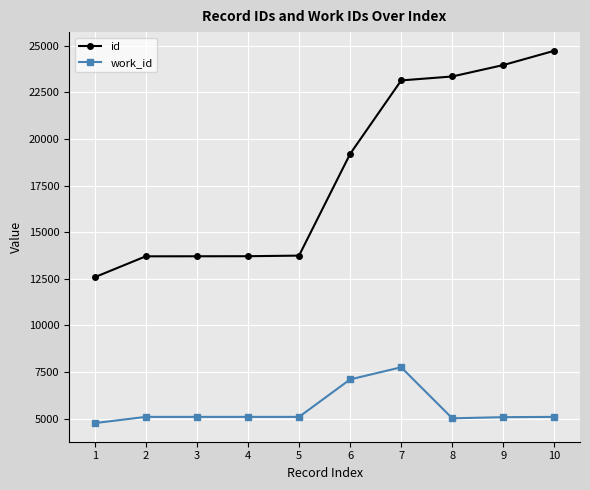

True or false: id and work_id intersect in this chart.

False